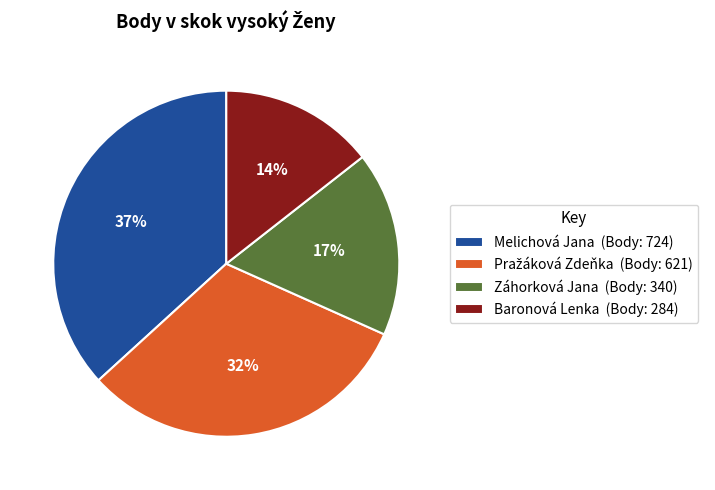

What is the smallest slice in the pie chart?

Baronová Lenka